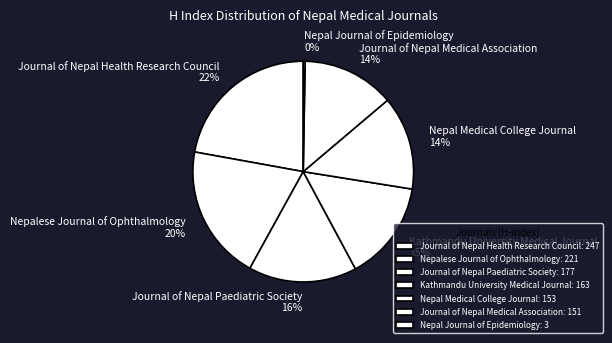

What is the largest slice in the pie chart?

Journal of Nepal Health Research Council